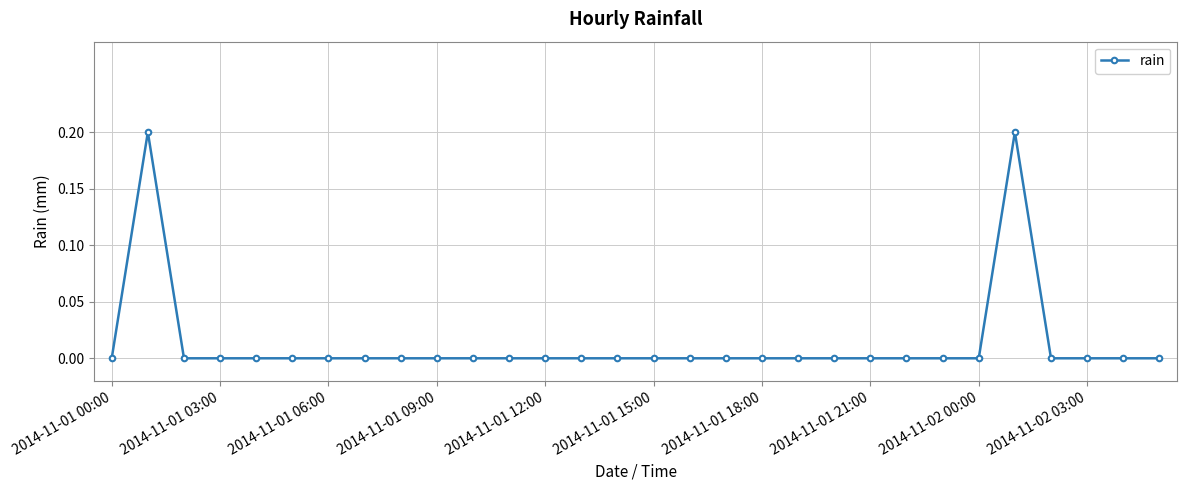

Reading left to right, what are all the values shown in this chart?

0.0	0.2	0.0	0.0	0.0	0.0	0.0	0.0	0.0	0.0	0.0	0.0	0.0	0.0	0.0	0.0	0.0	0.0	0.0	0.0	0.0	0.0	0.0	0.0	0.0	0.2	0.0	0.0	0.0	0.0